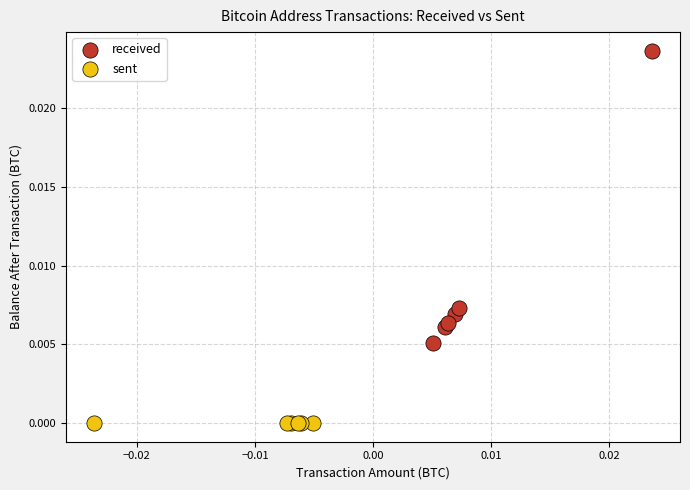

Which series reaches the maximum Y coordinate?

received